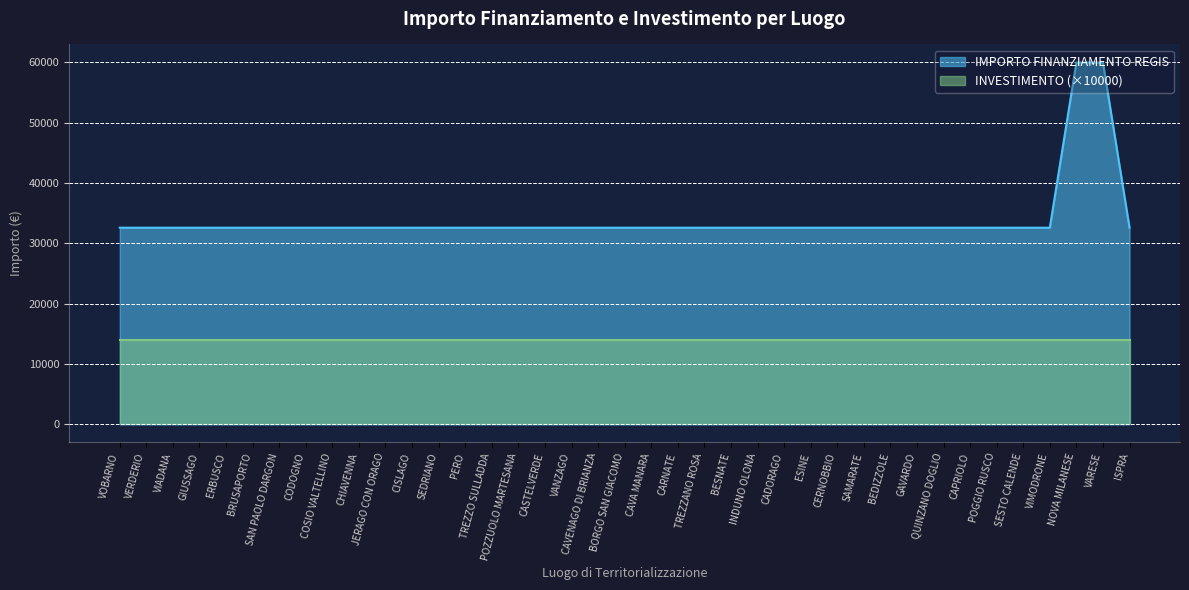

Rank the categories by value from highest to lowest.

NOVA MILANESE, VARESE, VOBARNO, VERDERIO, VIADANA, GIUSSAGO, ERBUSCO, BRUSAPORTO, SAN PAOLO DARGON, CODOGNO, COSIO VALTELLINO, CHIAVENNA, JERAGO CON ORAGO, CISLAGO, SEDRIANO, PERO, TREZZO SULLADDA, POZZUOLO MARTESANA, CASTELVERDE, VANZAGO, CAVENAGO DI BRIANZA, BORGO SAN GIACOMO, CAVA MANARA, CARNATE, TREZZANO ROSA, BESNATE, INDUNO OLONA, CADORAGO, ESINE, CERNOBBIO, SAMARATE, BEDIZZOLE, GAVARDO, QUINZANO DOGLIO, CAPRIOLO, POGGIO RUSCO, SESTO CALENDE, VIMODRONE, ISPRA